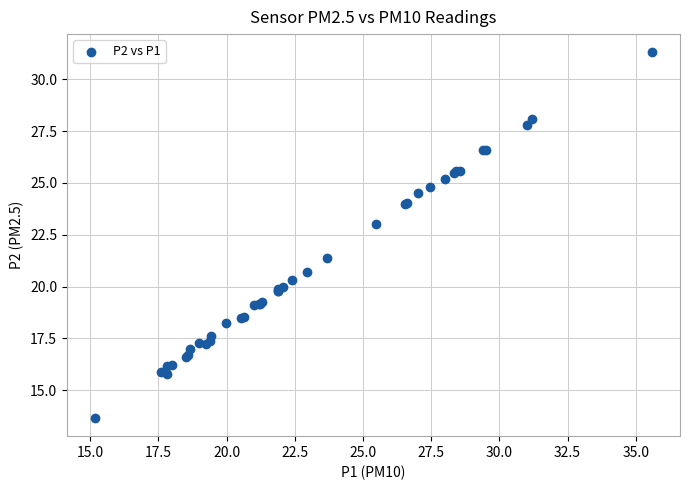

What Y value in the scatter plot is closest to 22?

21.4